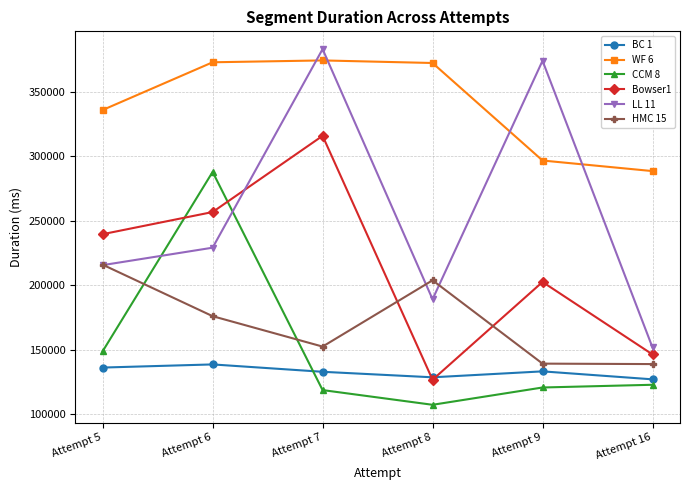

The value of BC 1 at Attempt 7 is 132985. True or false?

True